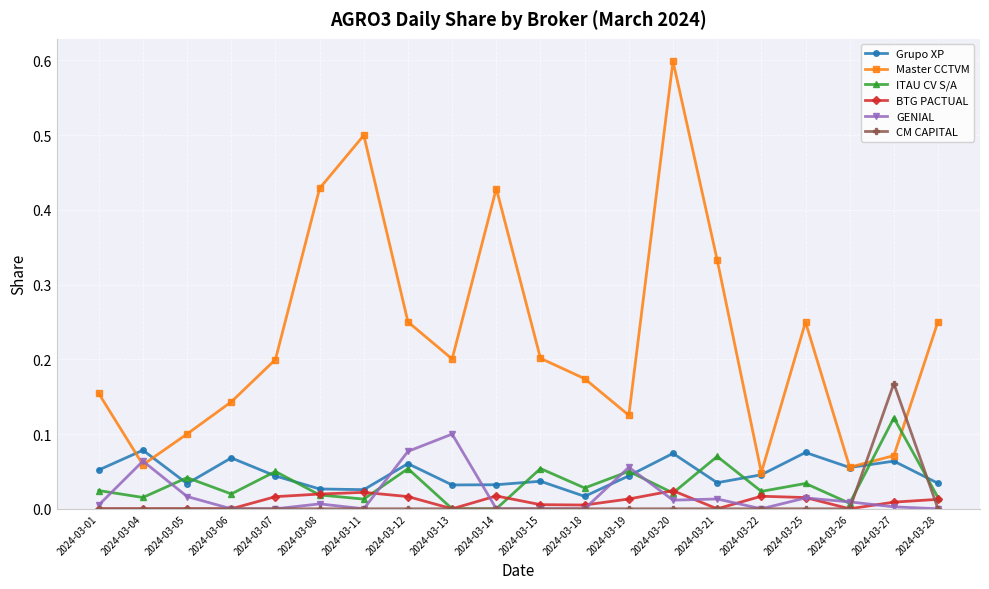

Which category has the highest value across all series?

2024-03-20